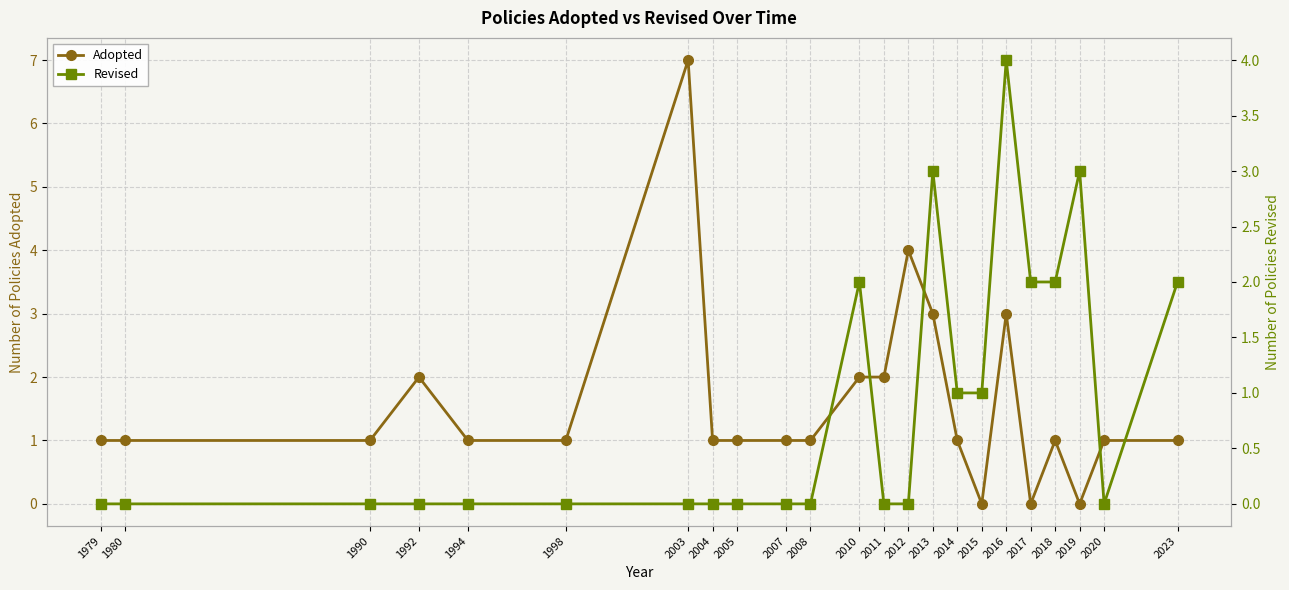

What is the spread (max minus min) of values at 2008?

1